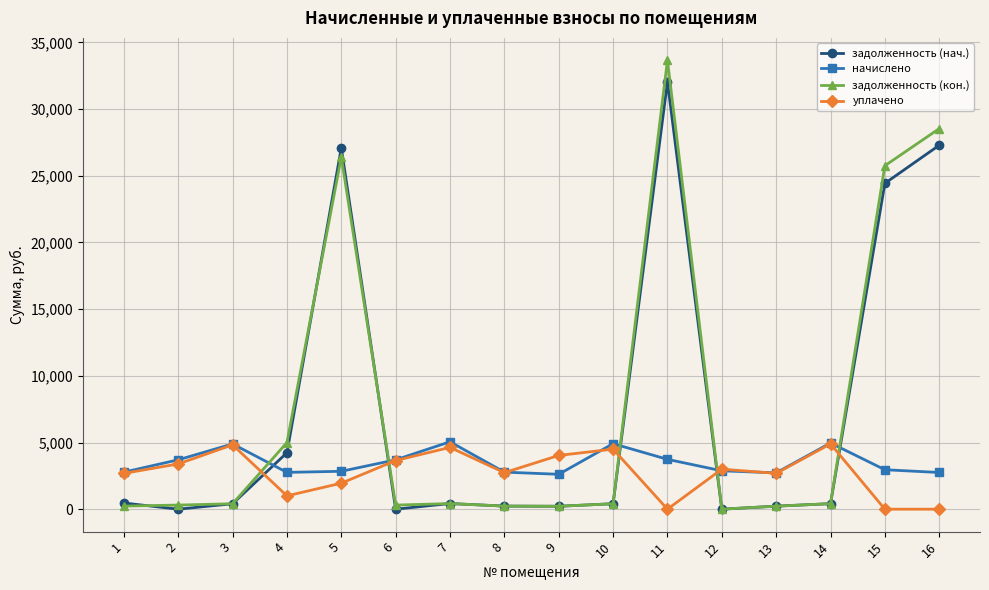

At which category is the sum across all series the highest?

11